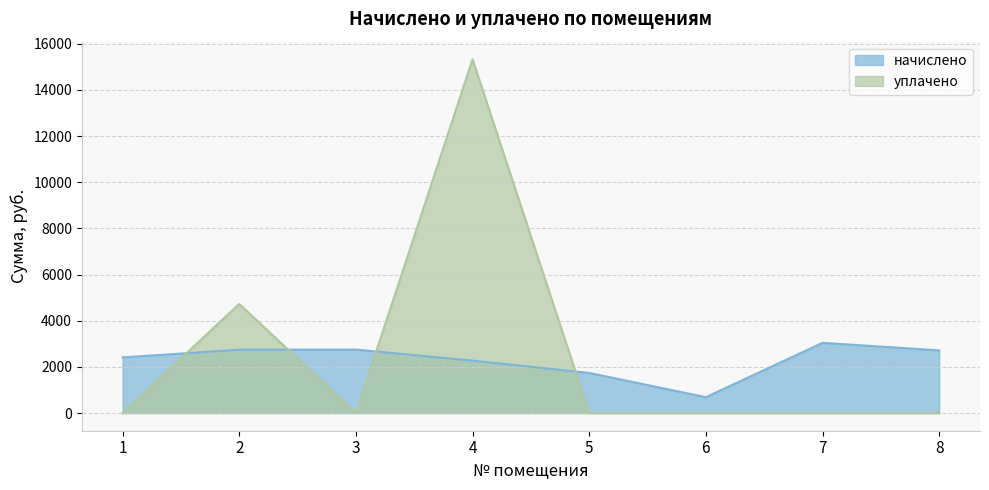

The уплачено series shows -7594.1 at 6. True or false?

False